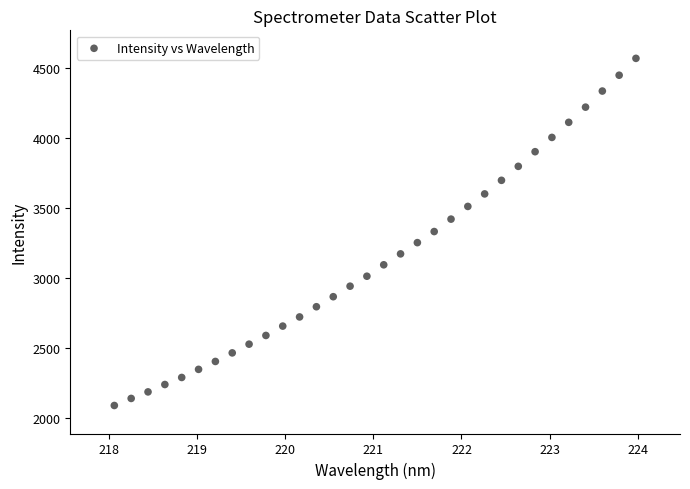

What is the range of Y values (max minus min)?

2478.1